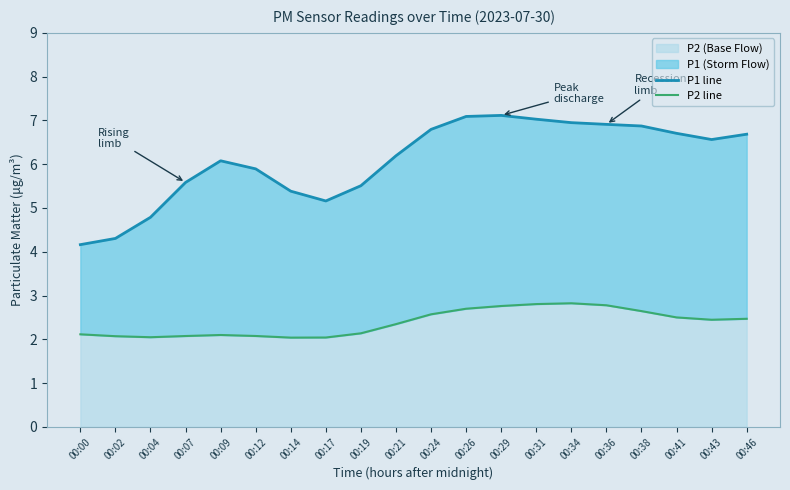

At which label does P1 line reach its peak?

00:29